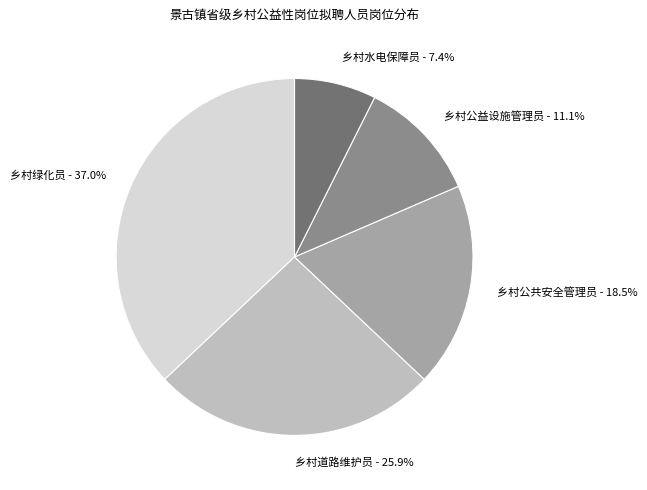

Is it true that 乡村水电保障员 is 17% of the pie?

False